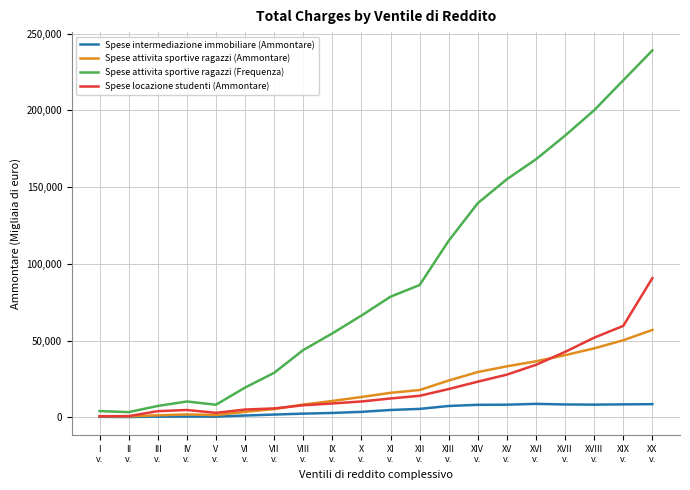

What is the maximum value shown in the chart?

239059